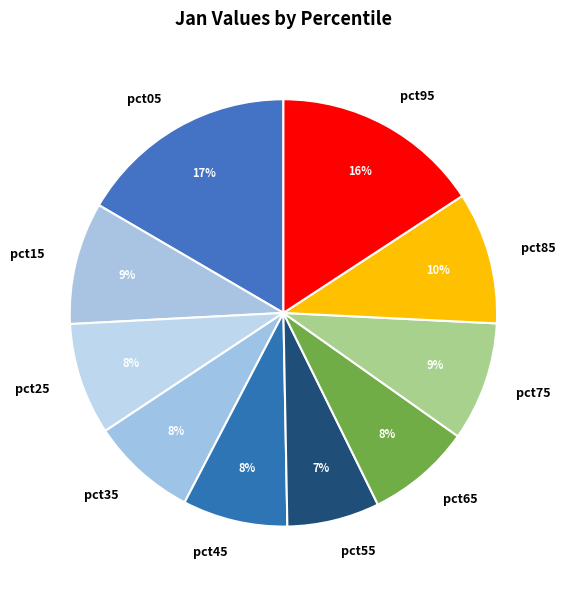

True or false: pct55 accounts for 7% of the total.

True